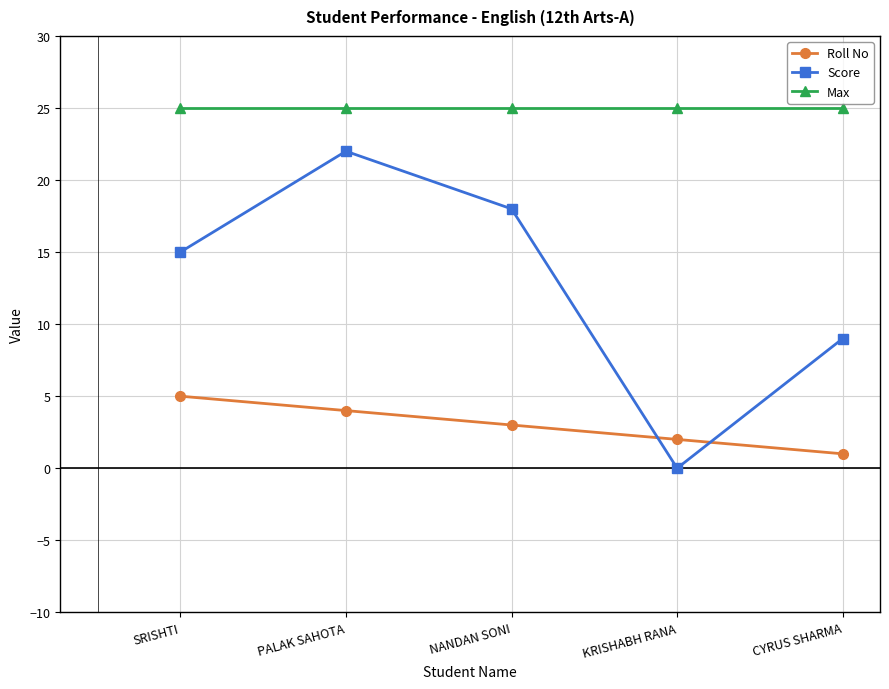

What is the label of the 3rd point from the left?

NANDAN SONI